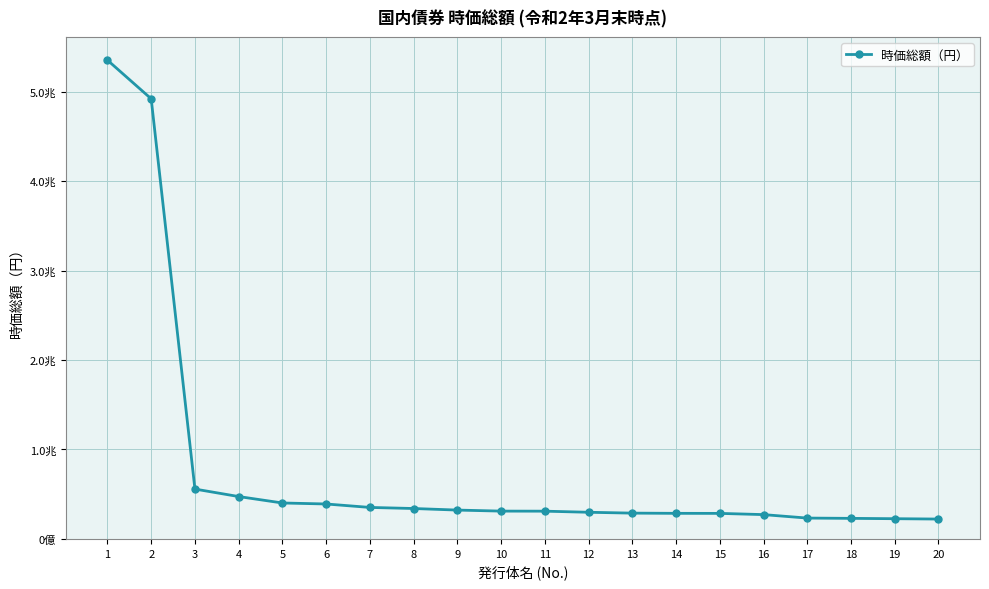

Does the chart have visible grid lines?

Yes